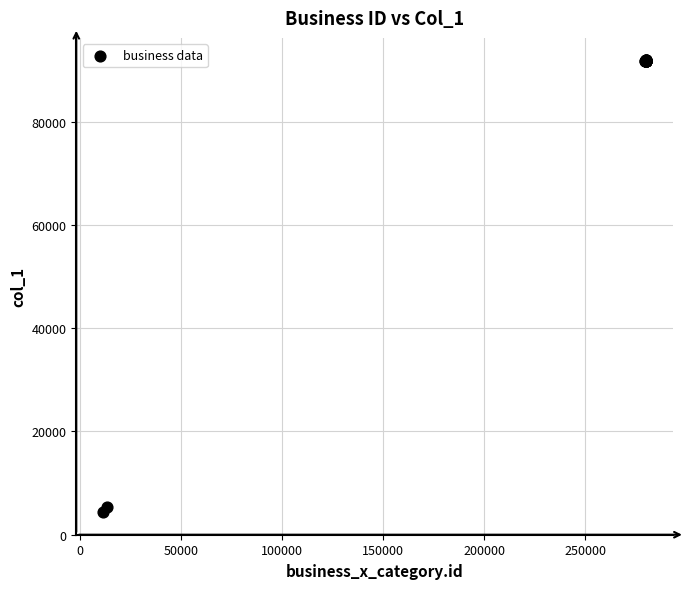

What Y value in the scatter plot is closest to 48129?

5365